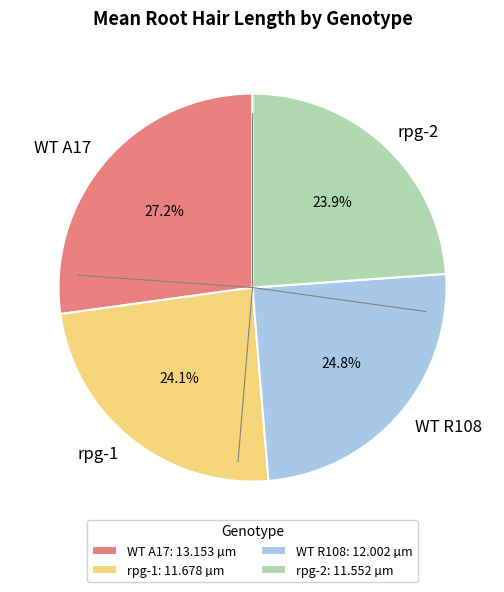

Between rpg-1 and WT A17, which is larger?

WT A17